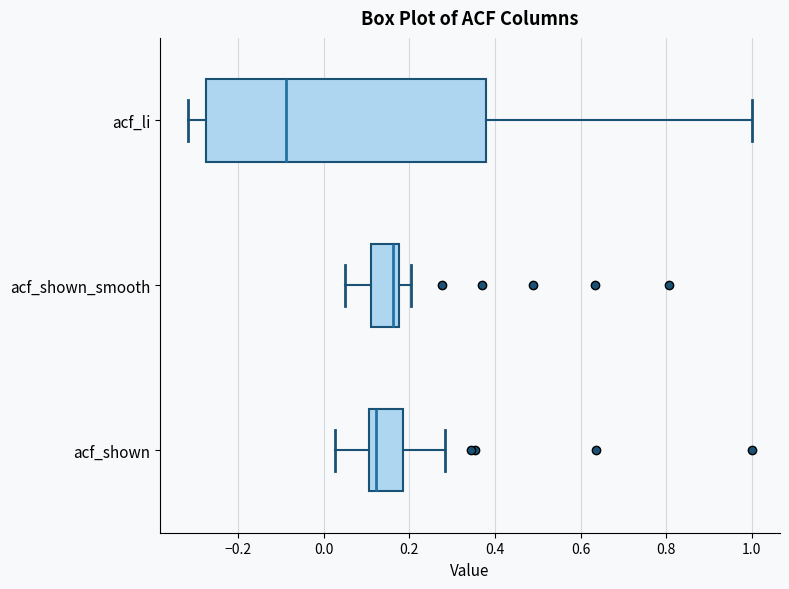

Reading bottom to top, read every box against the x-axis: the position of its median line, the range the box covers, and the ends of its whiskers. The values are not printed on the chart, so give them approximately, as read against the axis.

acf_shown: median 0.12, box 0.10 to 0.18, whiskers 0.02 to 0.28
acf_shown_smooth: median 0.16, box 0.10 to 0.18, whiskers 0.06 to 0.20
acf_li: median -0.08, box -0.28 to 0.38, whiskers -0.32 to 1.00